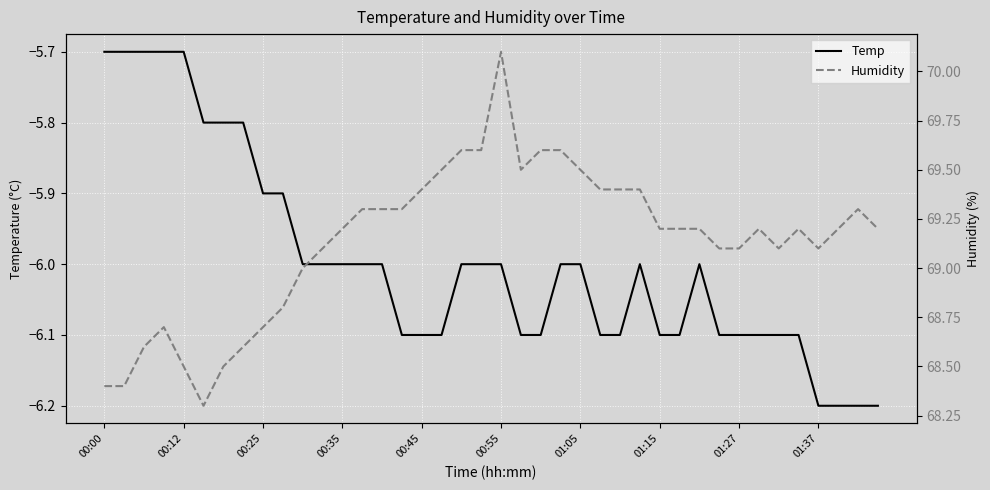

What is the difference between the maximum and second lowest values in the Humidity series?

1.7